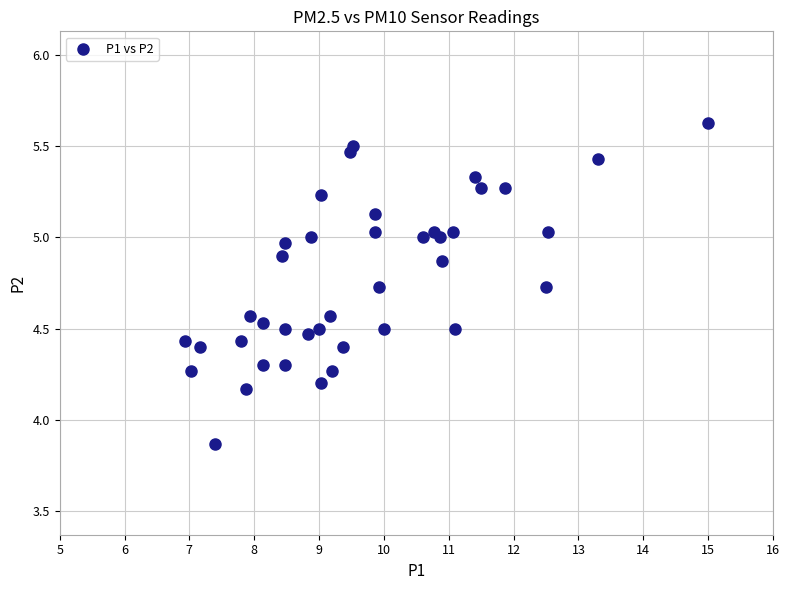

What is the range of X values (max minus min)?

8.1